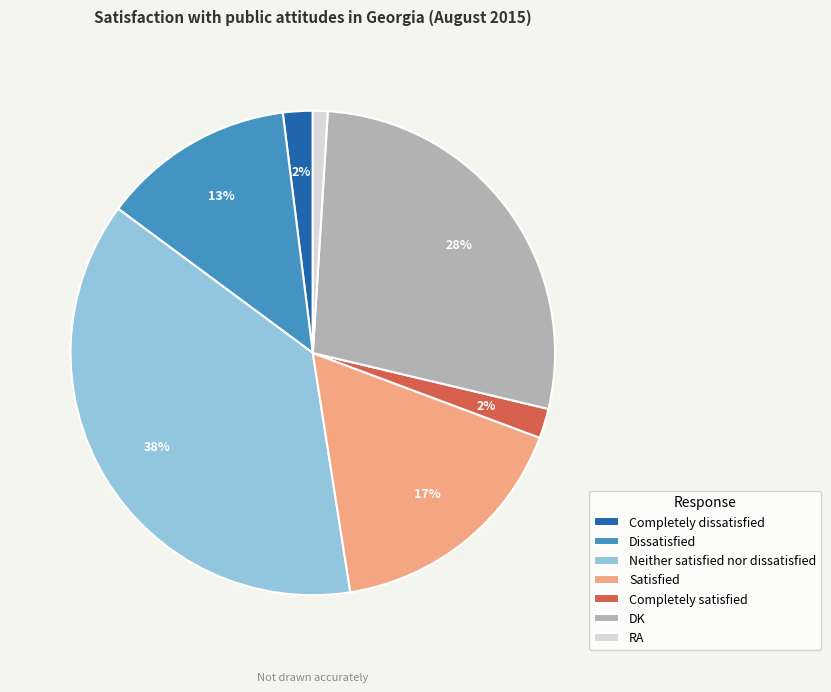

What is the smallest slice in the pie chart?

RA